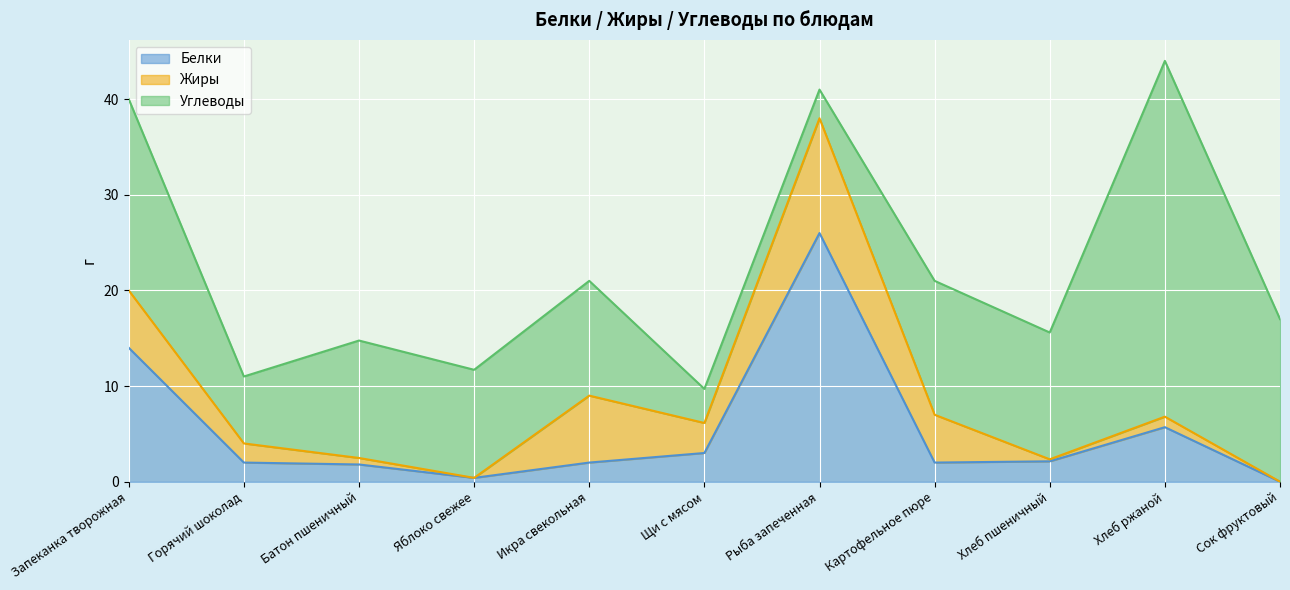

Which series ends up on top after the final intersection of Углеводы and Белки?

Углеводы